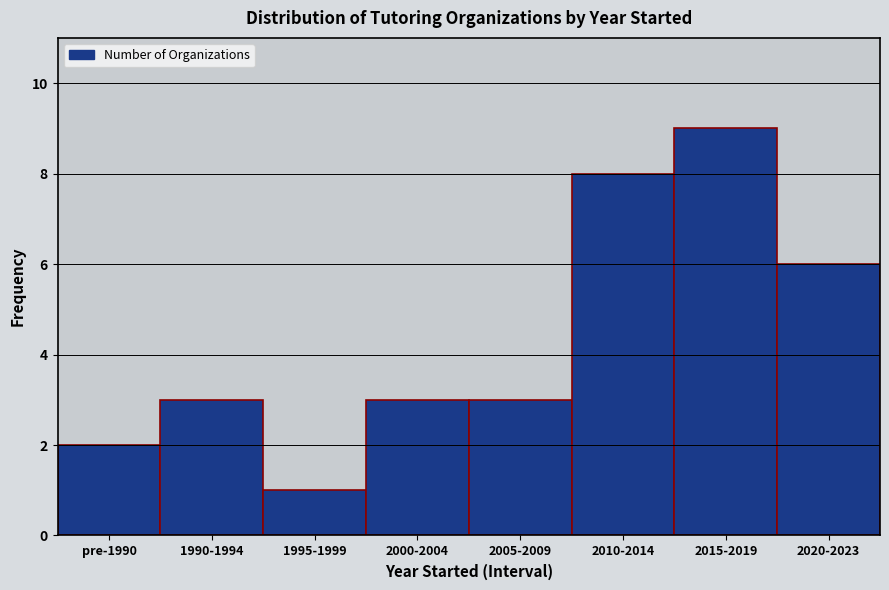

Reading left to right, transcribe all the data shown in this chart.

2	3	1	3	3	8	9	6